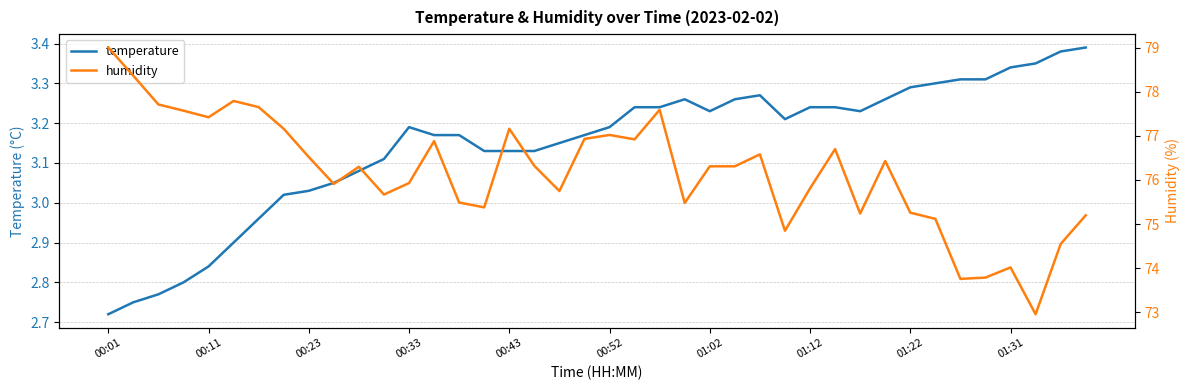

What is the maximum value shown in the chart?

79.0